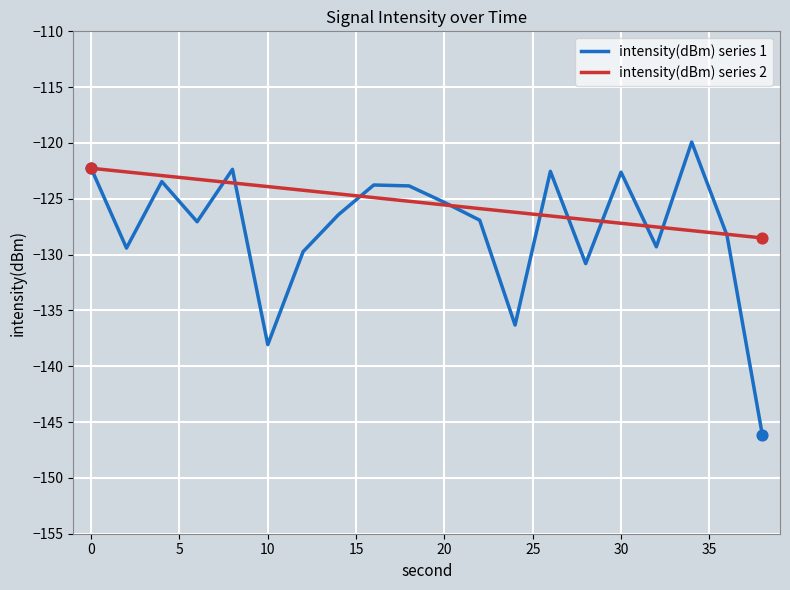

Which series has the largest range (max minus min)?

intensity(dBm) series 1